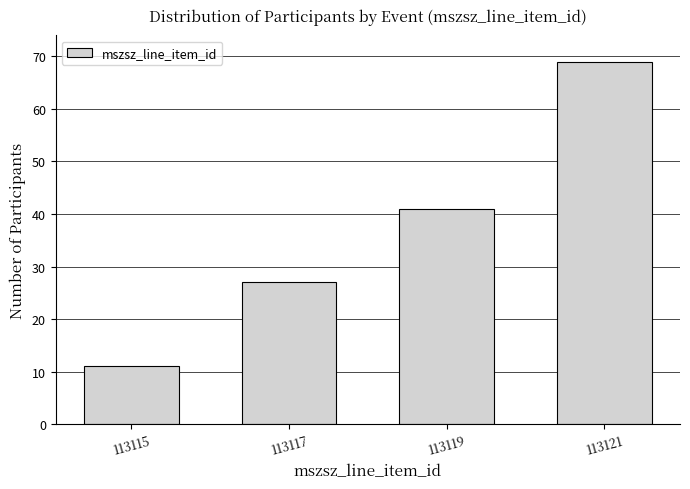

Reading left to right, list all the values displayed in this chart.

11	27	41	69